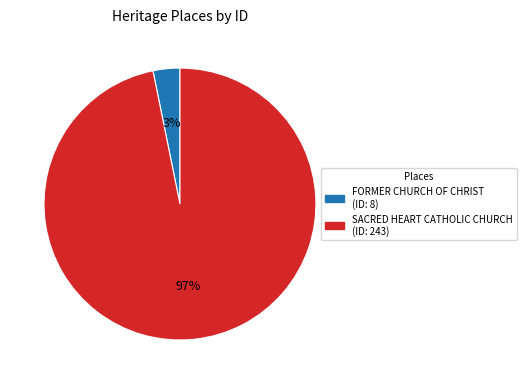

Which slice is the smallest?

FORMER CHURCH OF CHRIST